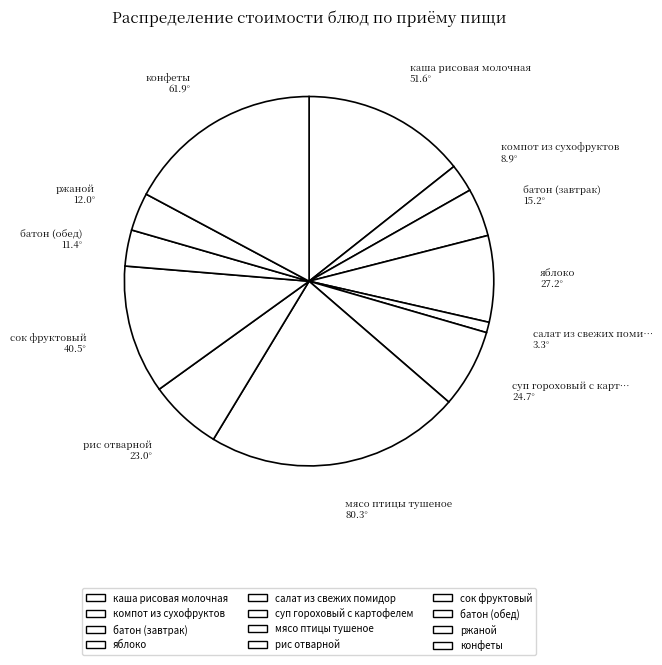

Count the number of slices in the pie.

12